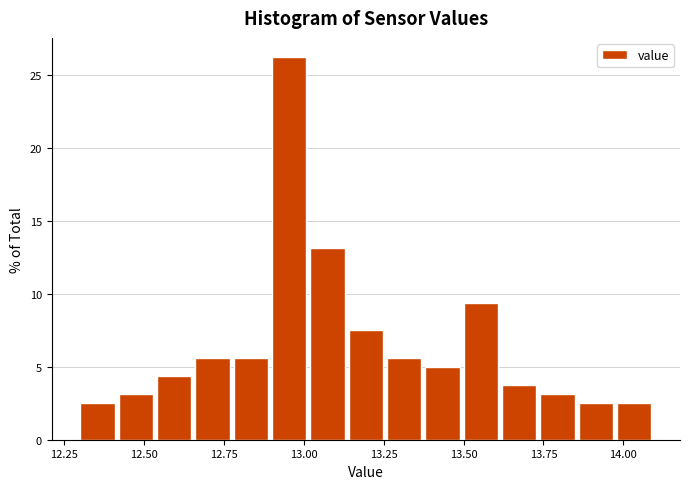

Read against the x-axis, roughly where is the centre of the tallest bar?

12.95